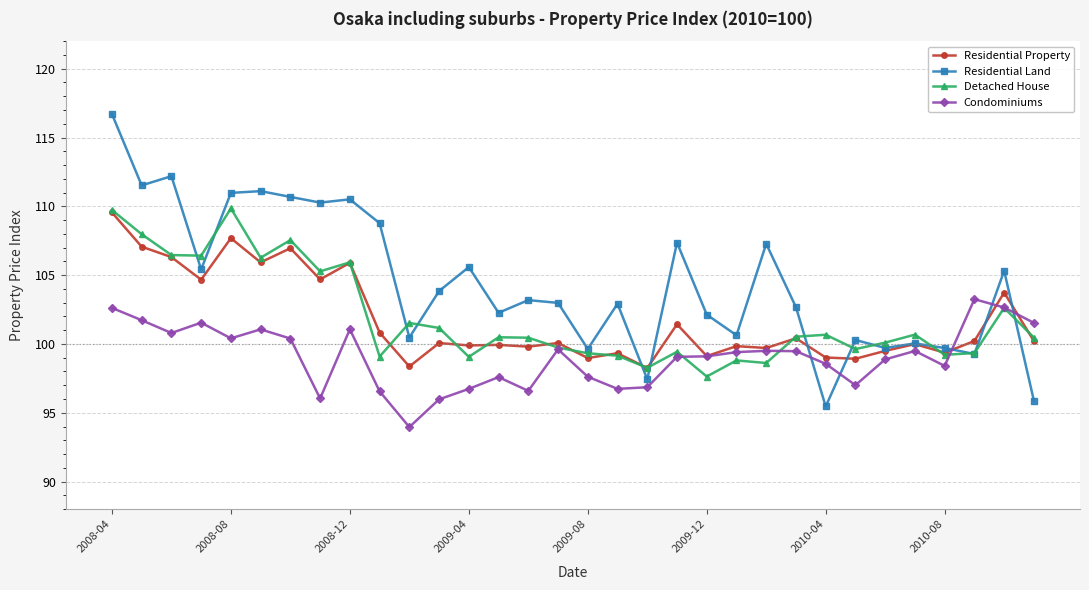

True or false: Residential Land has more than 2 points higher than both neighbors.

True